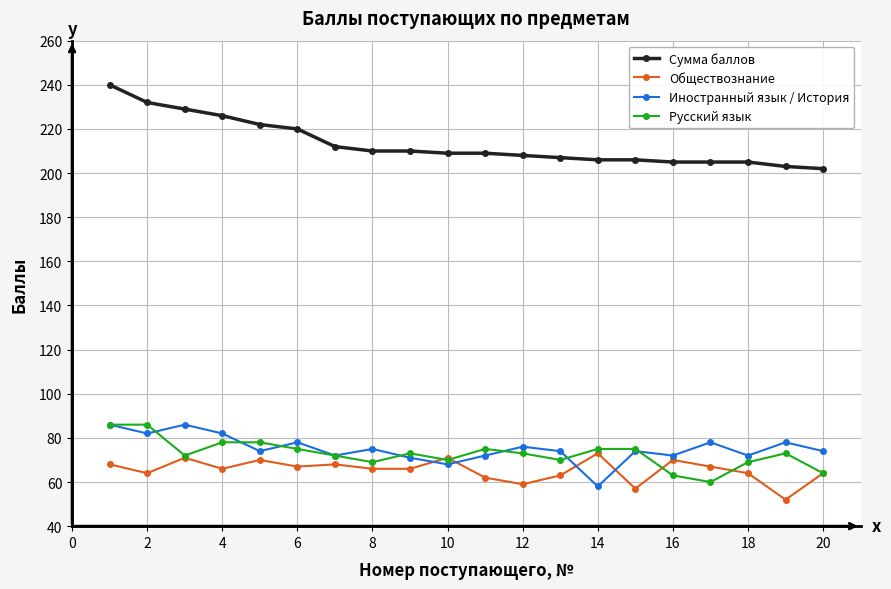

Which series has the largest total across all categories?

Сумма баллов